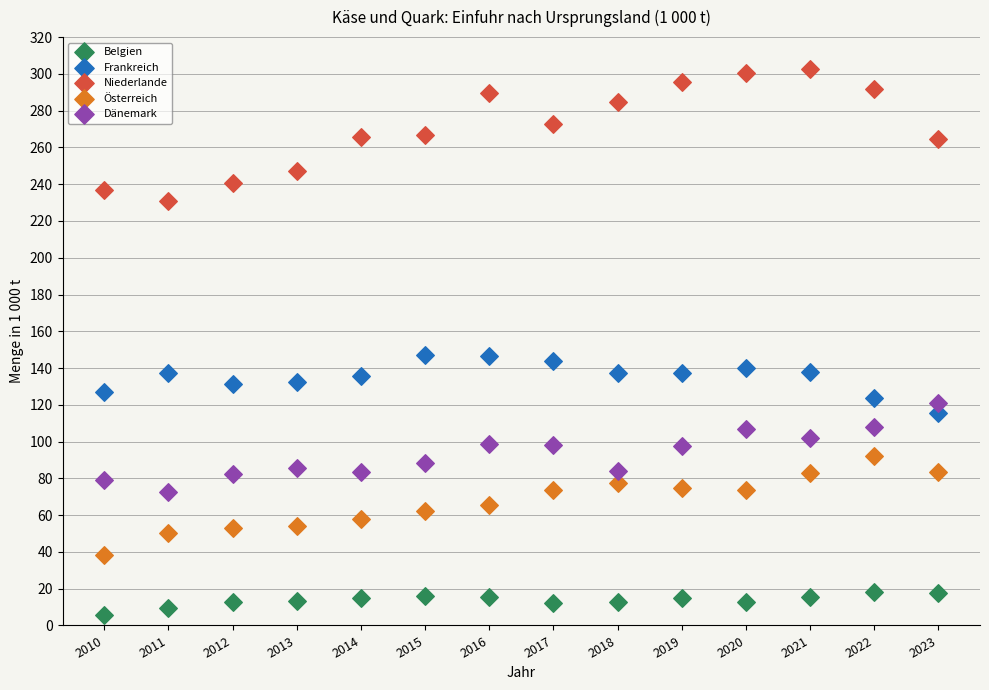

Which series contains the lowest Y value?

Belgien